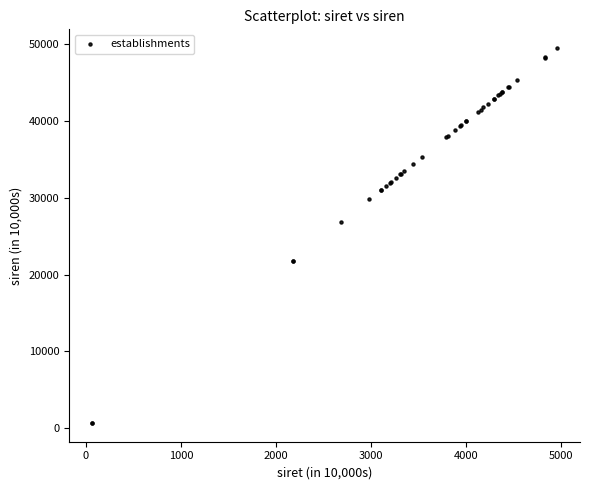

What Y value in the scatter plot is closest to 25094?

26800.3